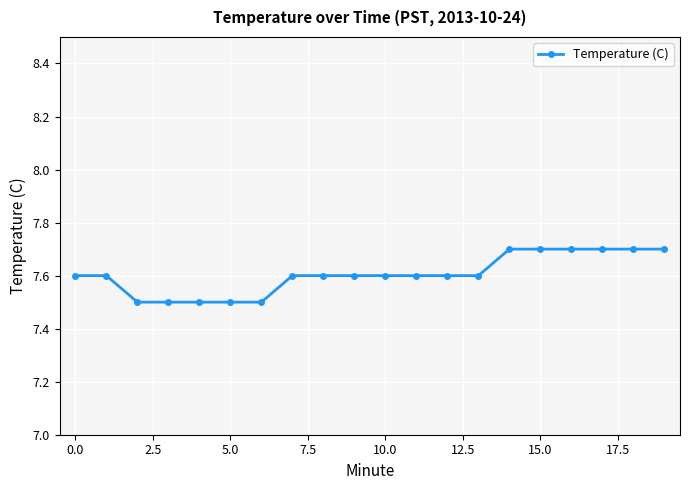

How many values are between 7 and 8?

20